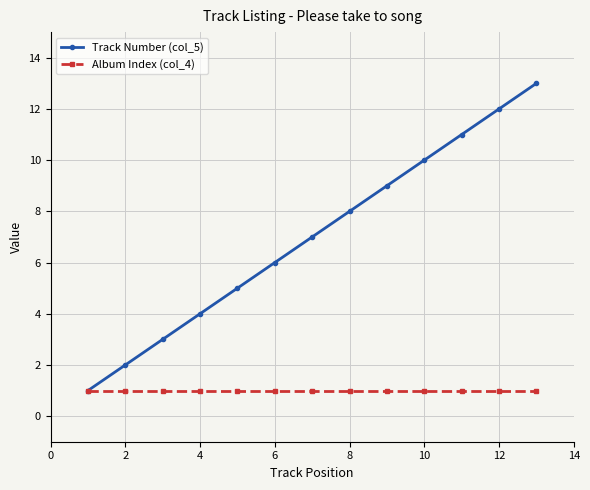

What is the value of the Album Index (col_4) point at the 3rd from the left?

1